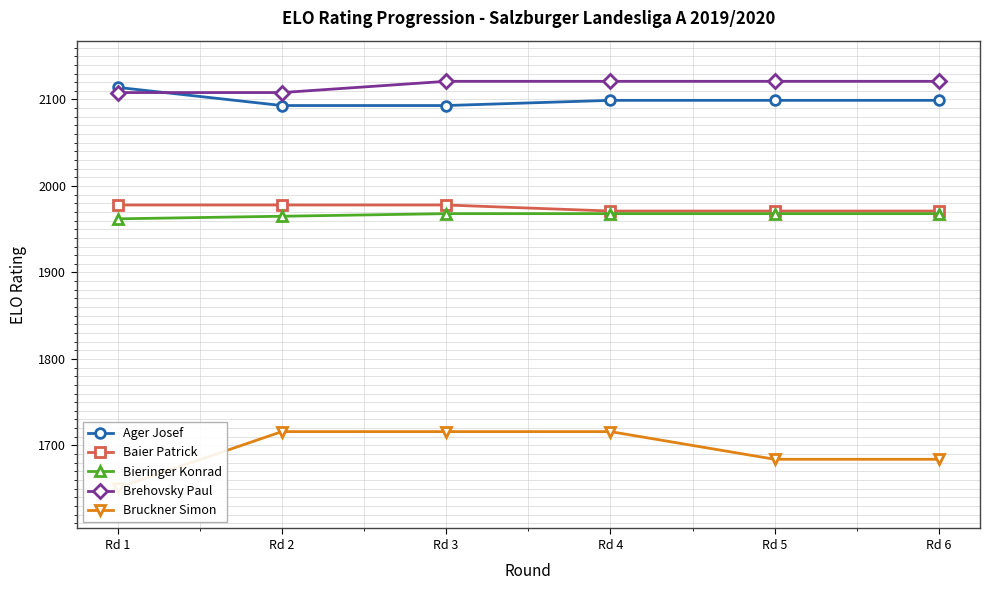

Which category has the lowest value in the Bruckner Simon series?

Rd 1